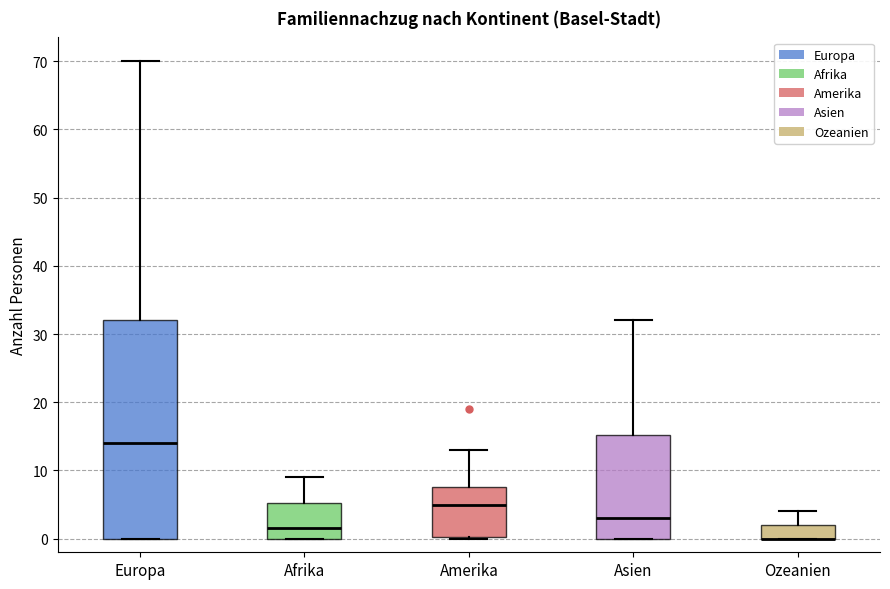

Where is the lower edge of the box for Asien on the y-axis? The values are not printed on the chart, so give them approximately, as read against the axis.

0